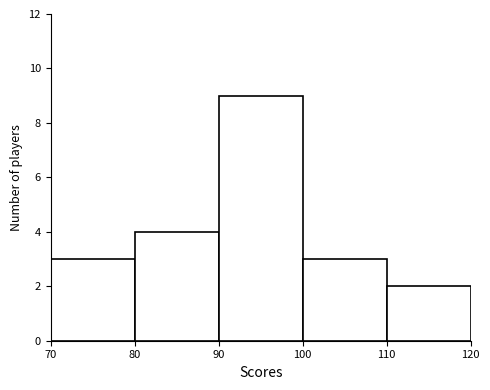

Reading left to right, list every bar in this chart as the range it spans on the x-axis followed by its height. The values are not printed on the chart, so give them approximately, as read against the axis.

70 to 80: 3
80 to 90: 4
90 to 100: 9
100 to 110: 3
110 to 120: 2